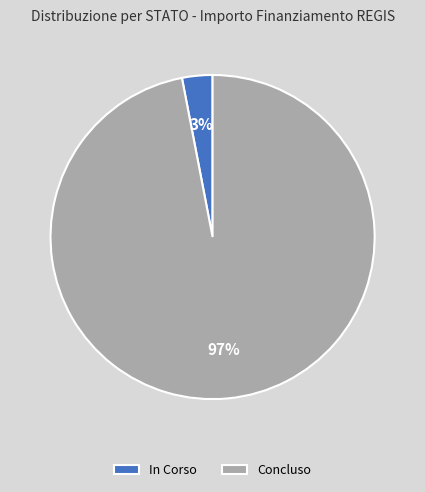

Does Concluso account for over 50% of the chart?

Yes